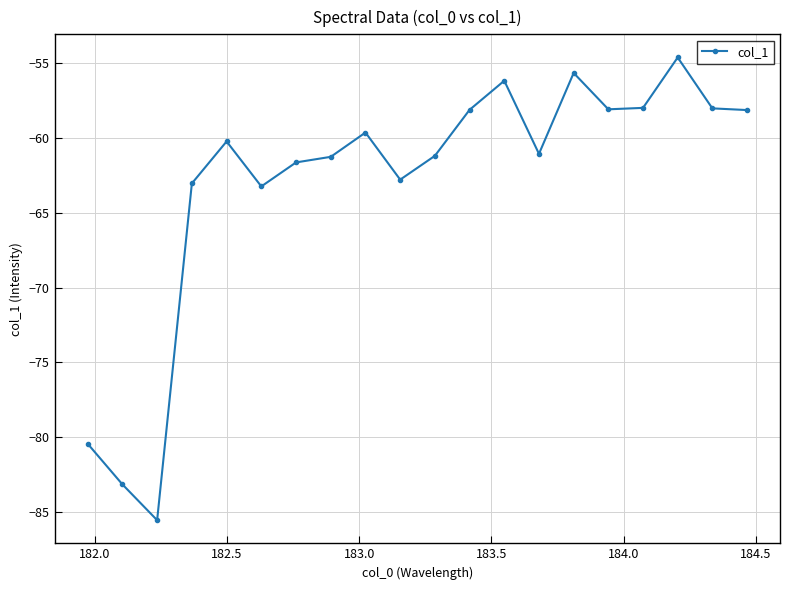

What is the sum of all values?

-1259.9